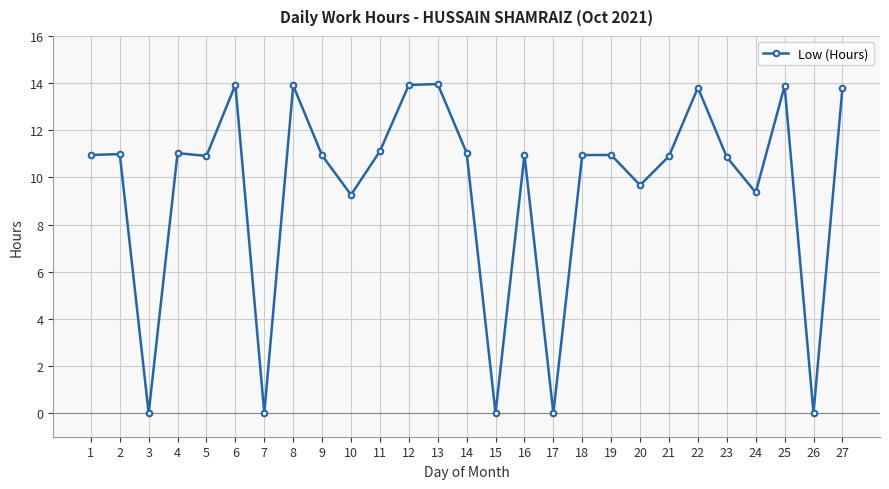

Does the chart display data point markers on the line(s)?

Yes